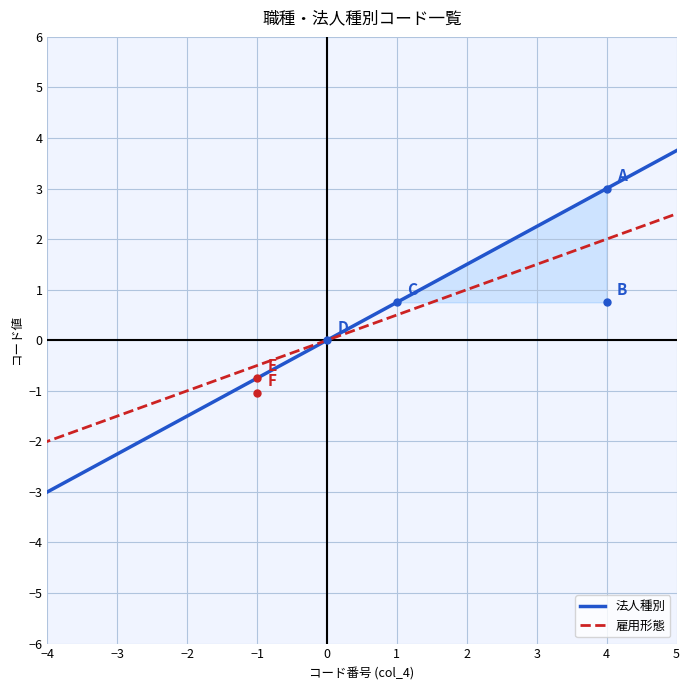

True or false: 法人種別 has more than 1 points higher than both neighbors.

False